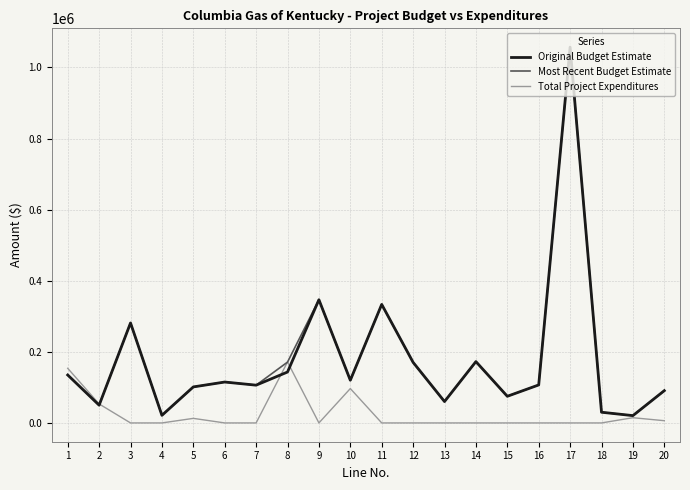

At how many categories does at least one series exceed 952359?

1